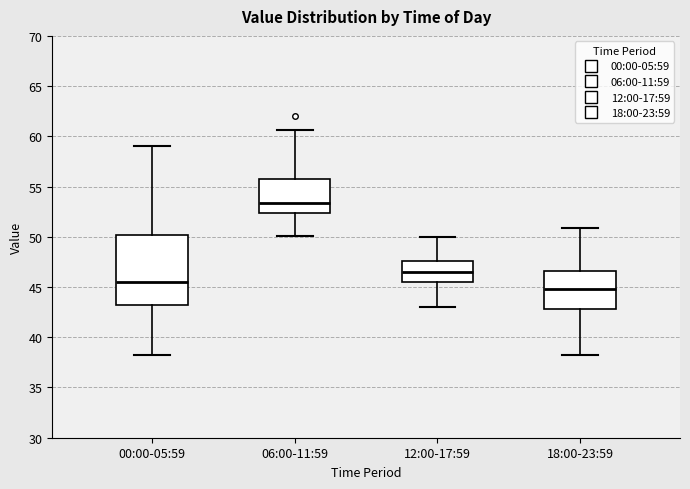

Which box's median line is the highest?

06:00-11:59